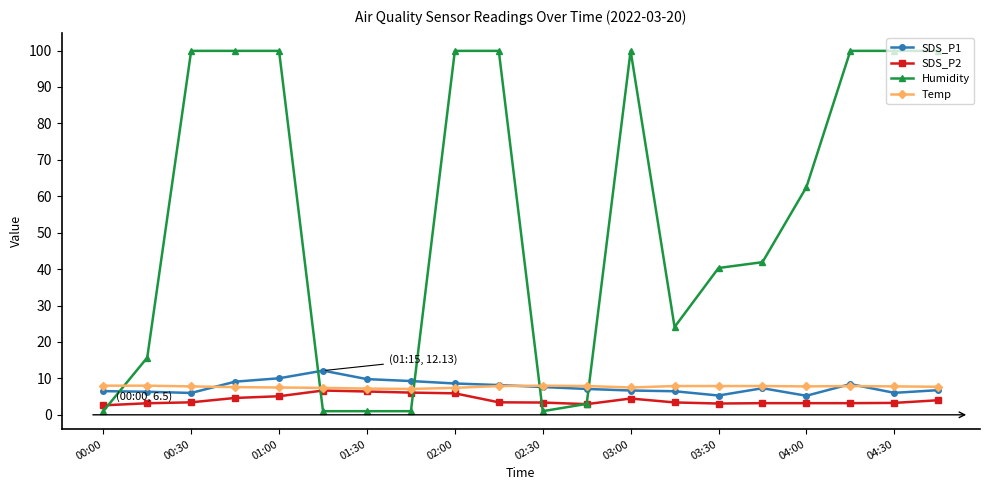

Which series has the largest total across all categories?

Humidity